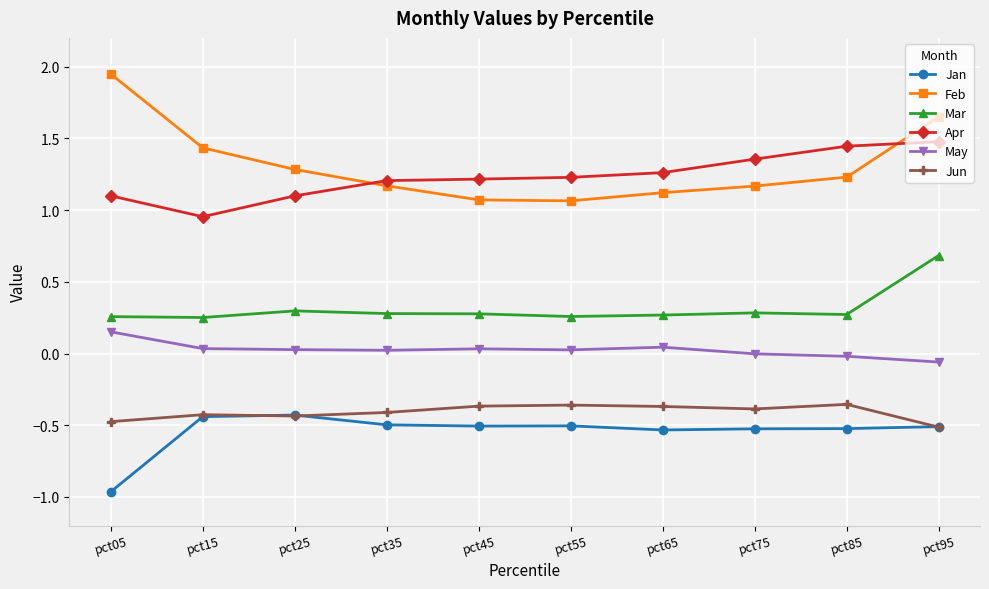

Which series changed the most between pct05 and pct75?

Feb